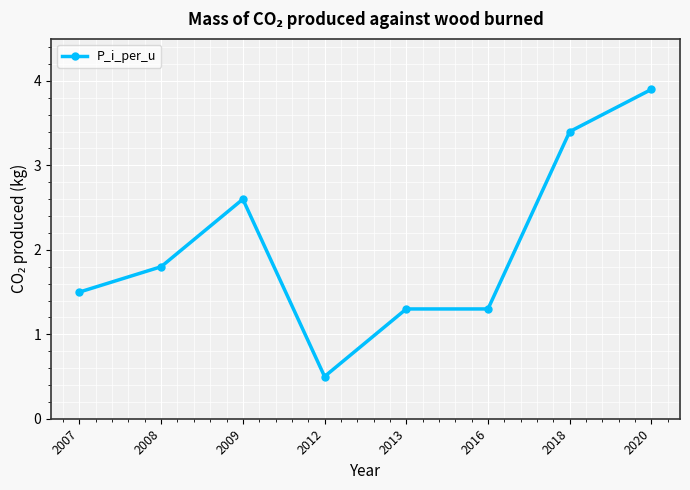

True or false: the data shows 0.5 at 2012.

True